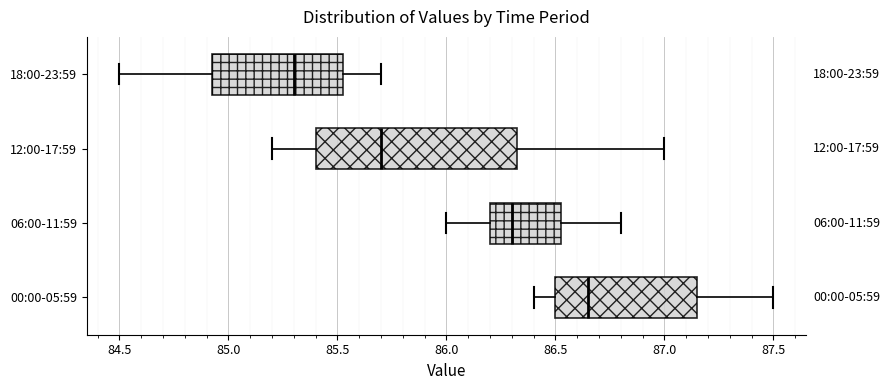

Which box's median line is the furthest to the left?

18:00-23:59